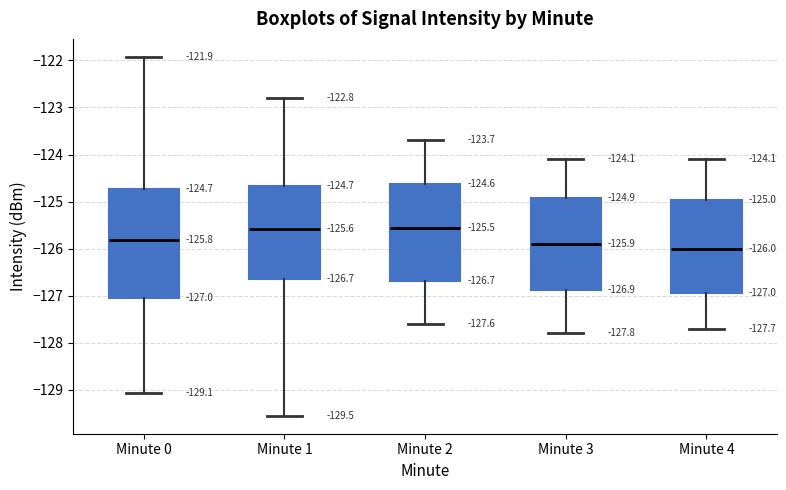

Comparing the boxes themselves (not the whiskers), which one is the tallest?

Minute 0